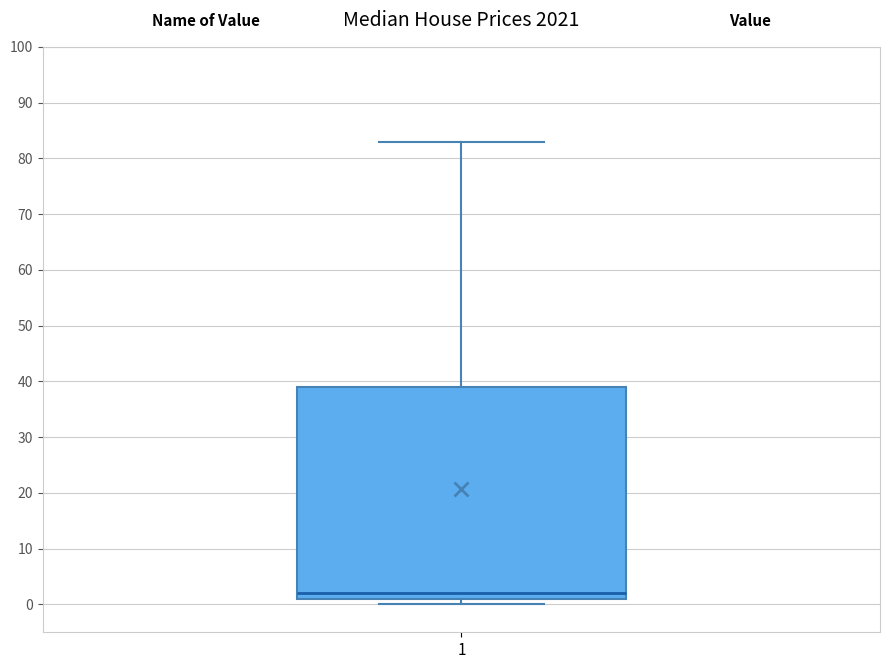

Where is the upper edge of the box at x = 1 on the y-axis? The values are not printed on the chart, so give them approximately, as read against the axis.

39